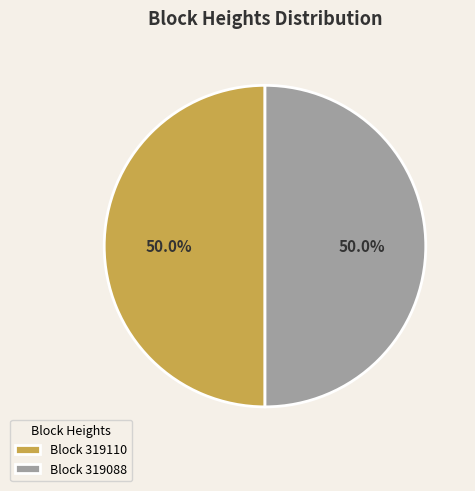

Count the number of slices in the pie.

2